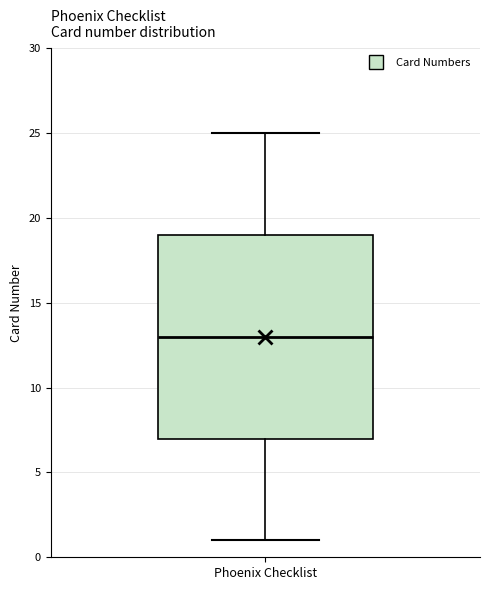

Transcribe this box plot: give where the median line is, the range the box spans, and where the two whiskers end, as read against the y-axis. The values are not printed on the chart, so give them approximately, as read against the axis.

median 13, box 7 to 19, whiskers 1 to 25